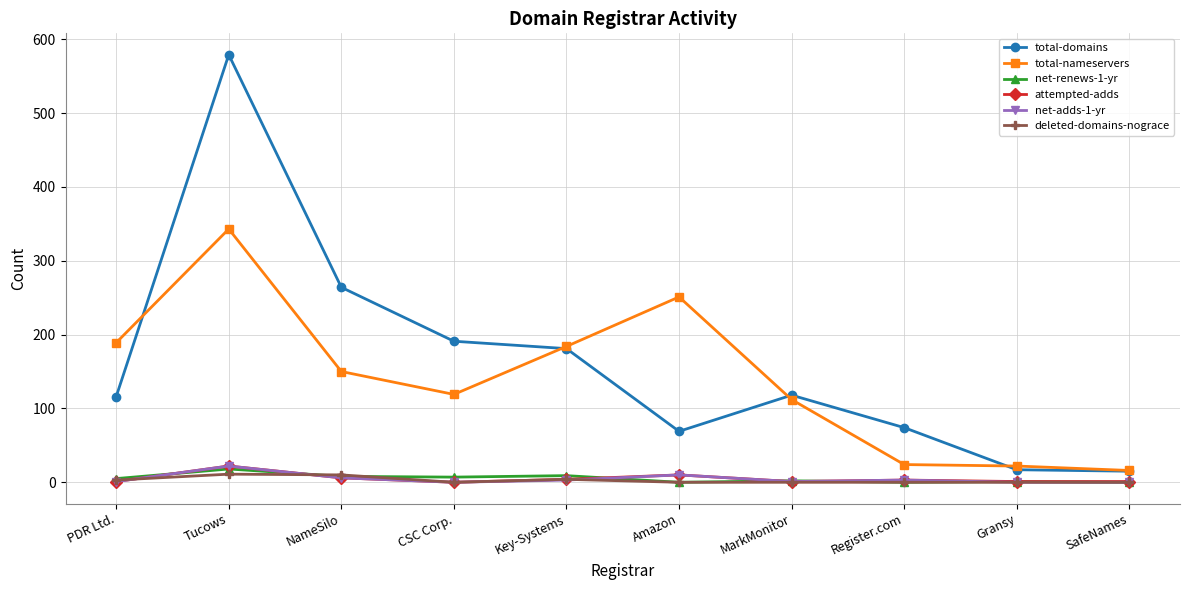

What is the sum of all total-domains values?

1624